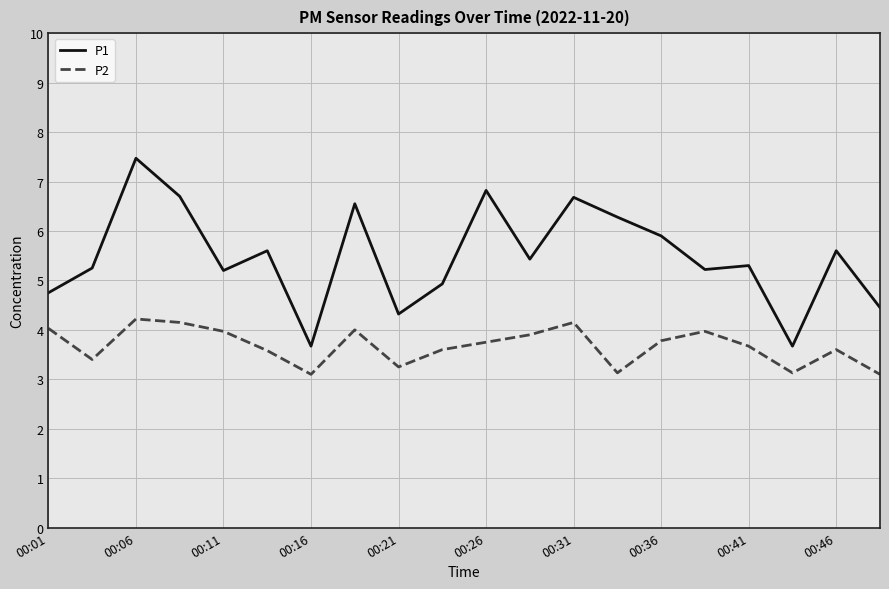

Rank the series by their average value, from highest to lowest.

P1, P2